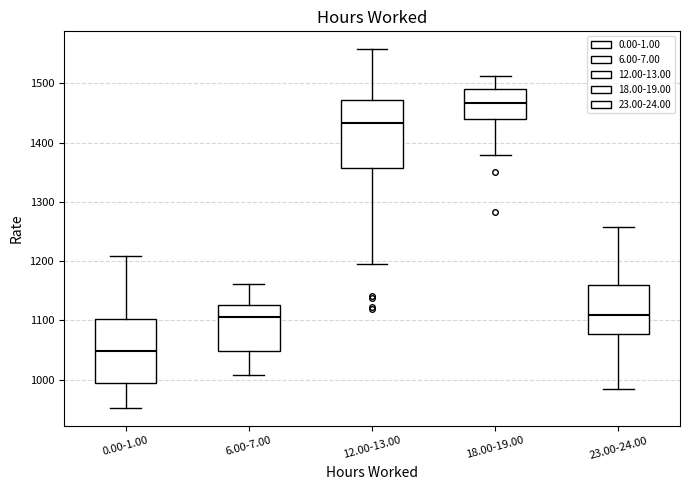

Reading left to right, read every box against the y-axis: the position of its median line, the range the box covers, and the ends of its whiskers. The values are not printed on the chart, so give them approximately, as read against the axis.

0.00-1.00: median 1050, box 990 to 1100, whiskers 950 to 1210
6.00-7.00: median 1110, box 1050 to 1130, whiskers 1010 to 1160
12.00-13.00: median 1430, box 1360 to 1470, whiskers 1190 to 1560
18.00-19.00: median 1470, box 1440 to 1490, whiskers 1380 to 1510
23.00-24.00: median 1110, box 1080 to 1160, whiskers 980 to 1260